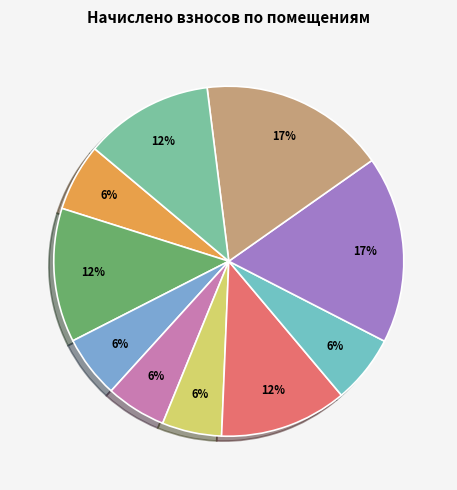

How many segments does this pie chart have?

10